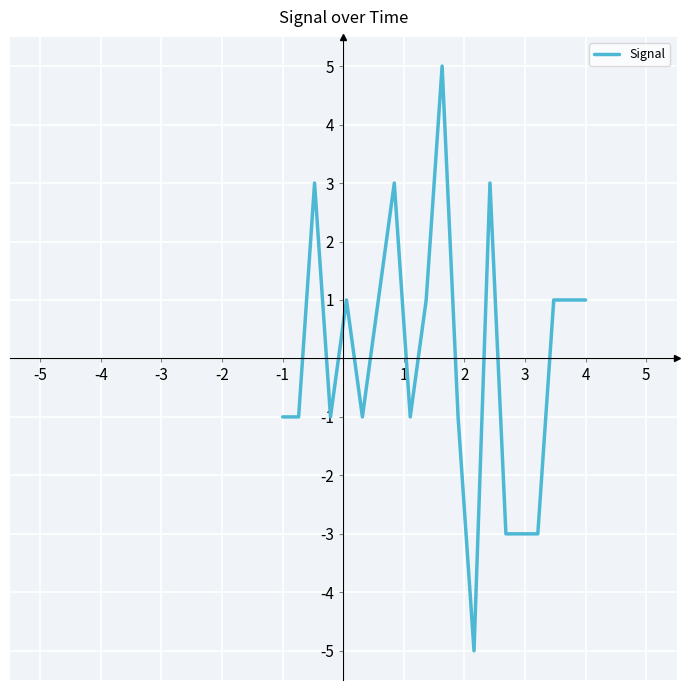

What is the difference between the maximum and minimum values?

10